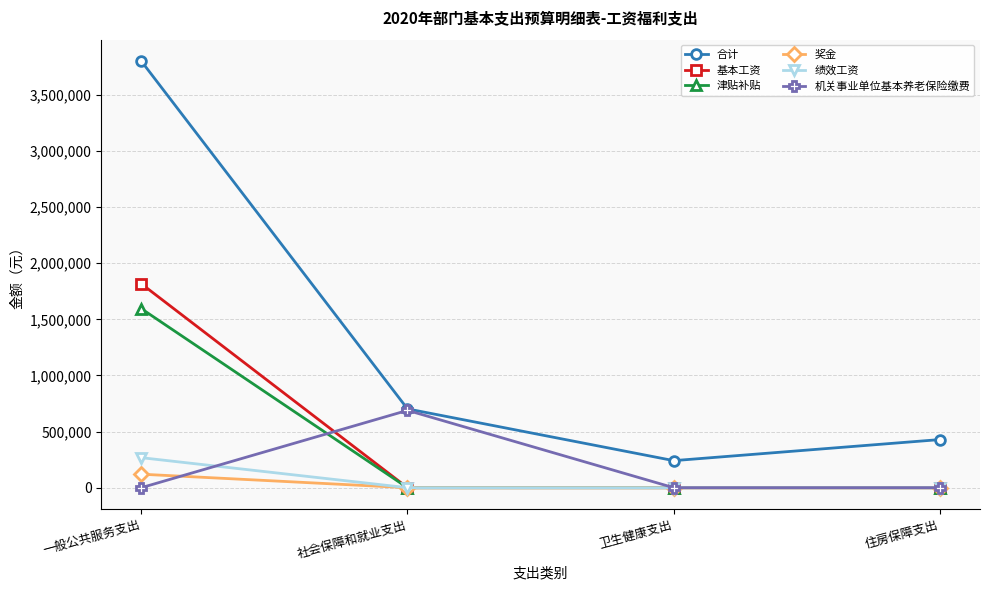

What is the total value across all series at 一般公共服务支出?

7603116